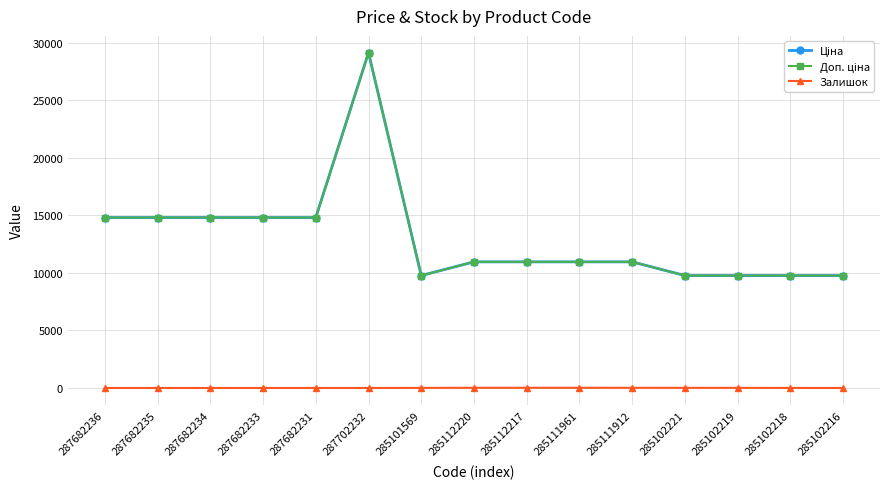

What position from the right is 285112217?

7